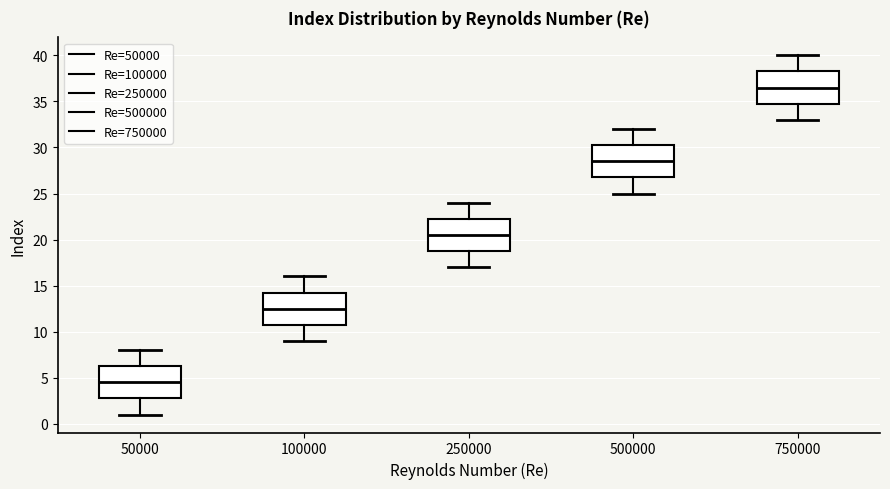

Which box's median line is the lowest?

50000